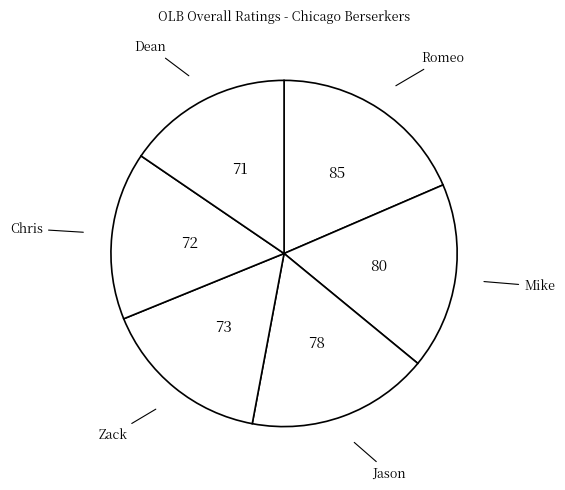

Combined, do Chris and Dean account for over 50%?

No